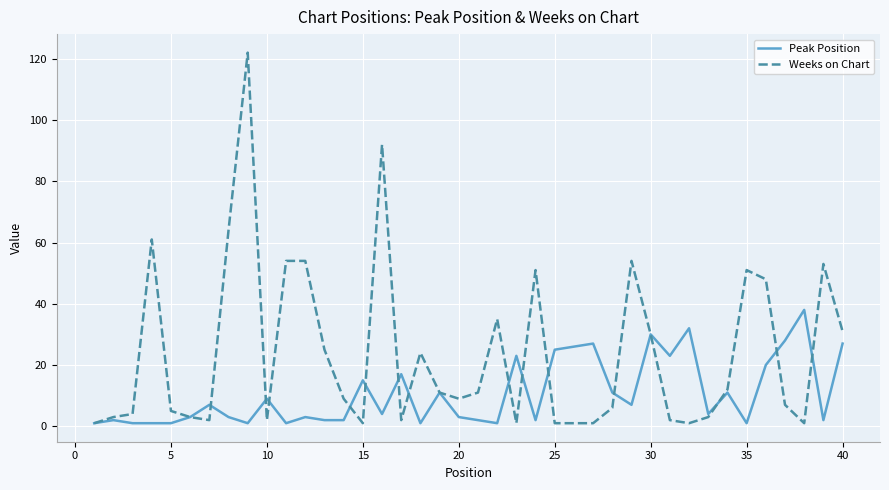

Which series has the largest range (max minus min)?

Weeks on Chart